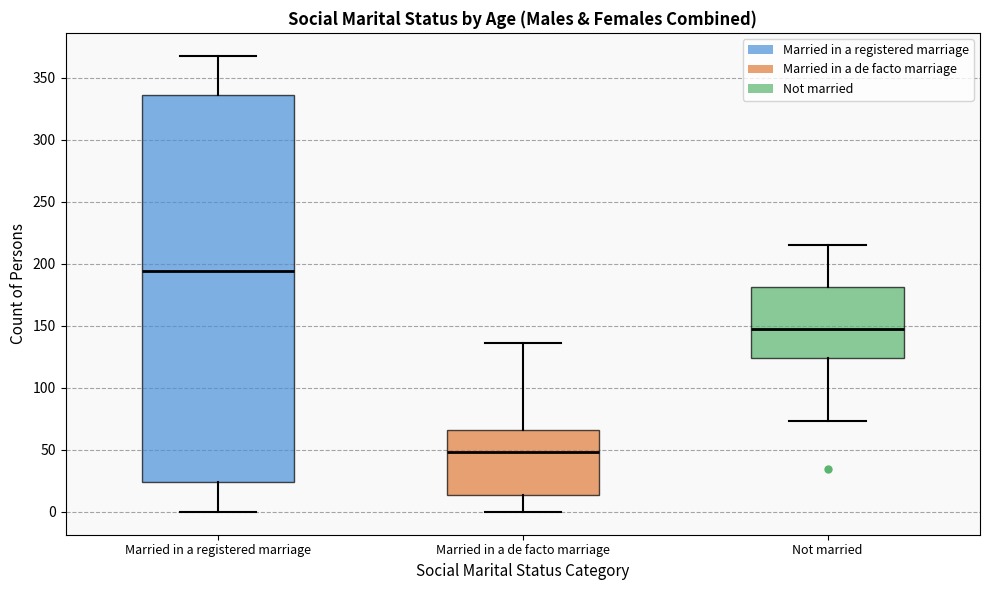

Comparing the boxes themselves (not the whiskers), which one is the tallest?

Married in a registered marriage